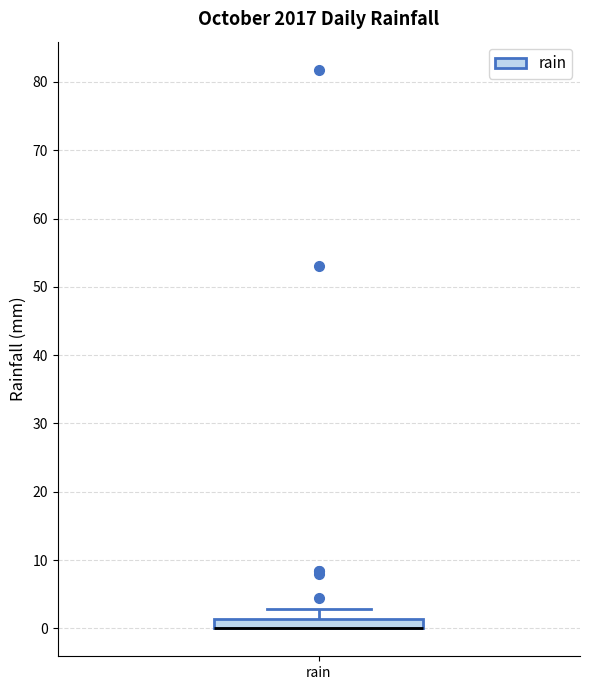

Where does the upper whisker of the box for rain end on the y-axis? The values are not printed on the chart, so give them approximately, as read against the axis.

3